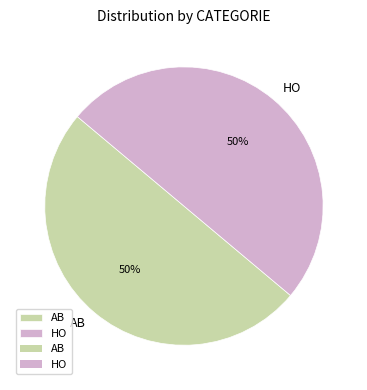

Approximately how many times larger is the value at HO compared to AB?

1.0